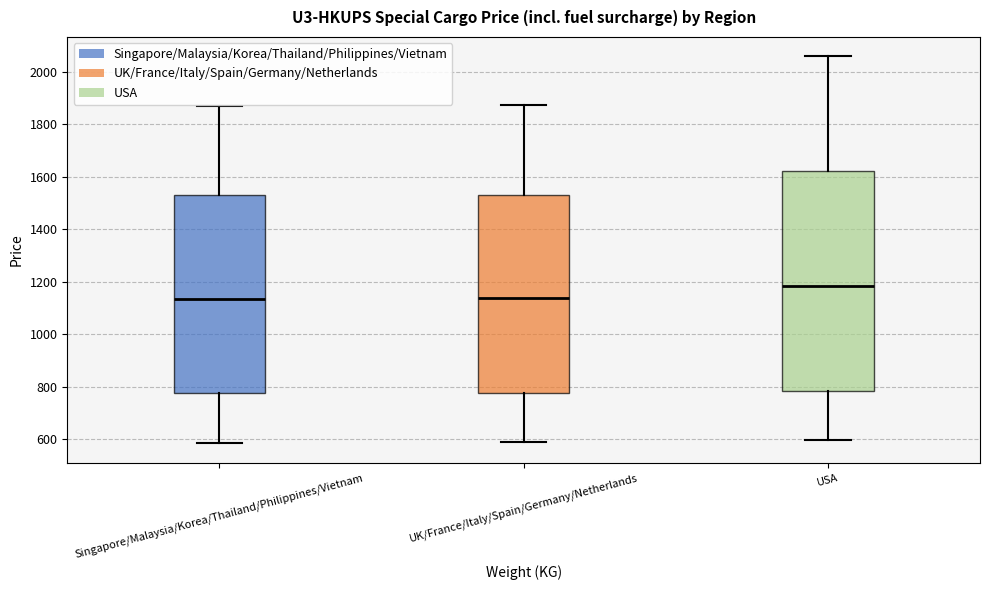

Reading left to right, read every box against the y-axis: the position of its median line, the range the box covers, and the ends of its whiskers. The values are not printed on the chart, so give them approximately, as read against the axis.

Singapore/Malaysia/Korea/Thailand/Philippines/Vietnam: median 1140, box 780 to 1520, whiskers 580 to 1860
UK/France/Italy/Spain/Germany/Netherlands: median 1140, box 780 to 1540, whiskers 580 to 1880
USA: median 1180, box 780 to 1620, whiskers 600 to 2060